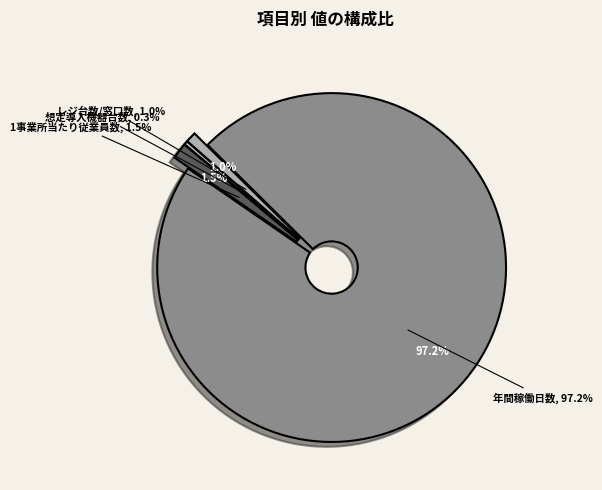

Is it true that 年間稼働日数 is 97% of the pie?

True